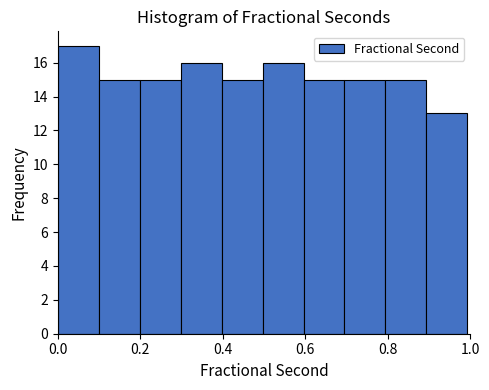

Reading left to right, transcribe this chart: for each bar, give the range it covers on the x-axis and its height. Neither the bar edges nor the heights are printed on the chart, so give them approximately, as read against the axes.

0.0 to 0.1: 17
0.1 to 0.2: 15
0.2 to 0.3: 15
0.3 to 0.4: 16
0.4 to 0.5: 15
0.5 to 0.6: 16
0.6 to 0.7: 15
0.7 to 0.8: 15
0.8 to 0.9: 15
0.9 to 1.0: 13